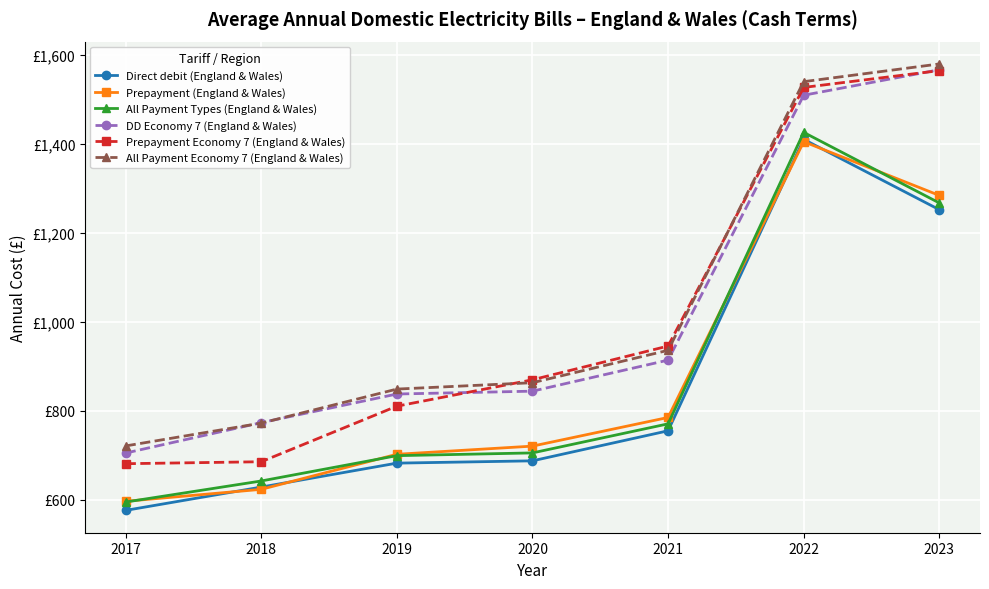

What is the value of the DD Economy 7 (England & Wales) point at the 5th from the left?

914.3